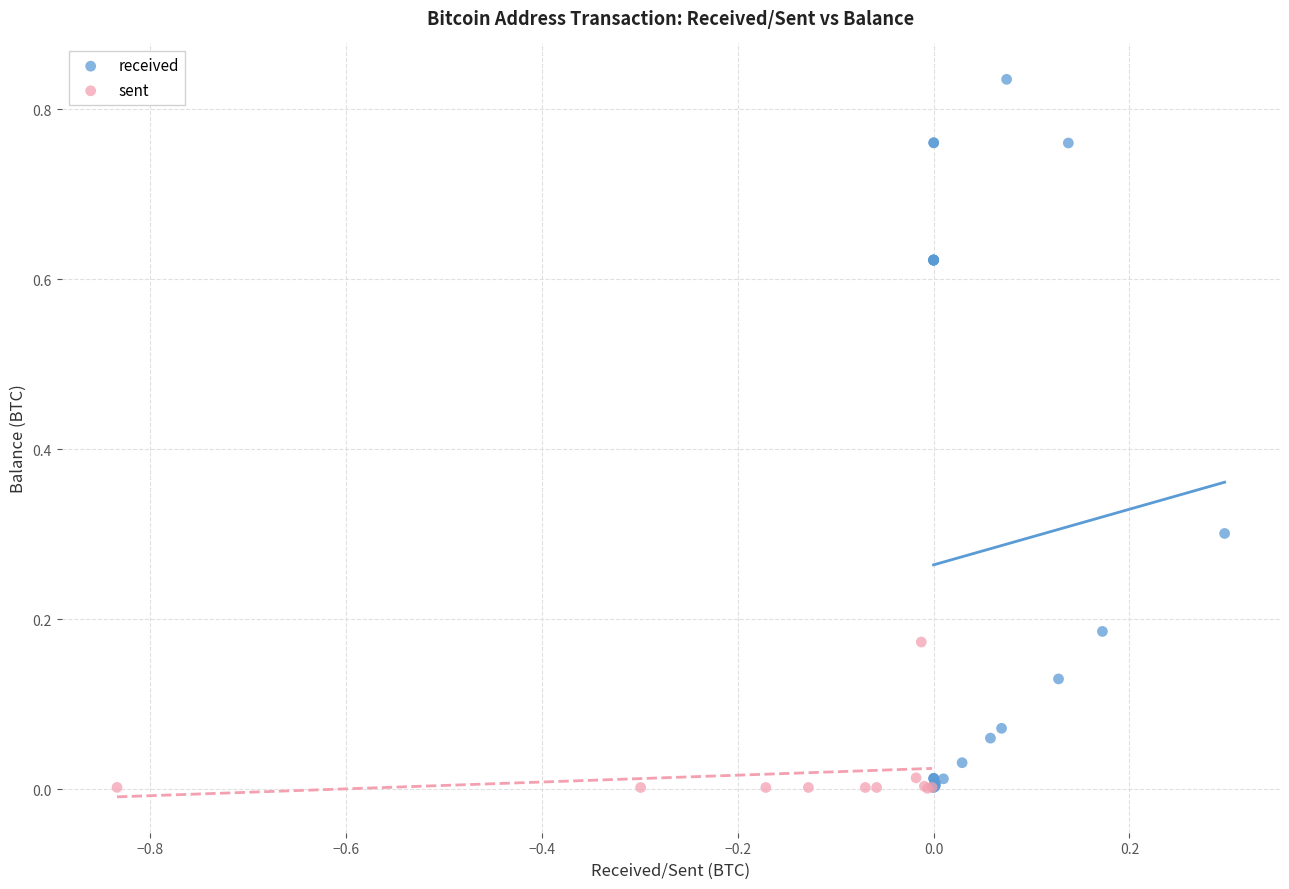

Which series has the largest Y range (max minus min)?

received